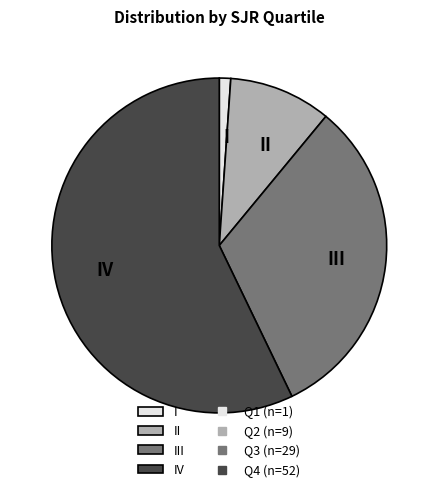

True or false: II accounts for 10% of the total.

True